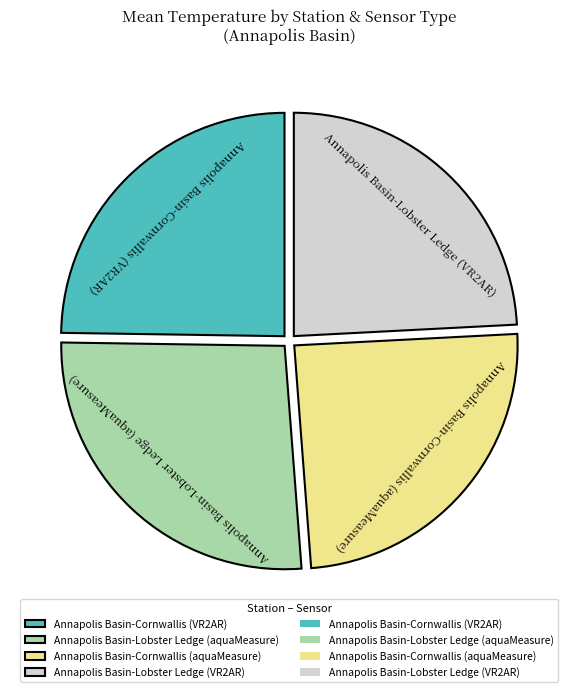

Does Annapolis Basin-Cornwallis (VR2AR) represent more than half of the total?

No